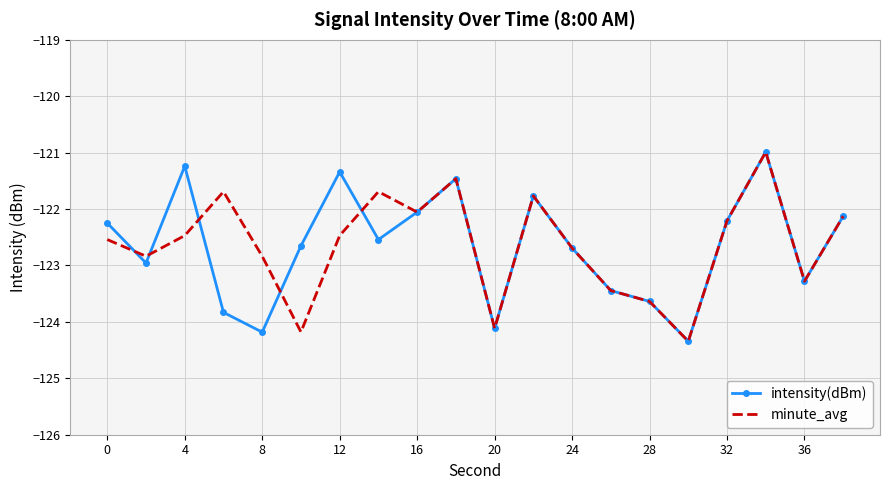

Reading left to right, transcribe all the data shown in this chart.

intensity(dBm): -122.2	-123.0	-121.2	-123.8	-124.2	-122.7	-121.3	-122.5	-122.1	-121.5	-124.1	-121.8	-122.7	-123.4	-123.6	-124.3	-122.2	-121.0	-123.3	-122.1
minute_avg: -122.5	-122.8	-122.5	-121.7	-122.8	-124.2	-122.5	-121.7	-122.1	-121.5	-124.1	-121.8	-122.7	-123.4	-123.6	-124.3	-122.2	-121.0	-123.3	-122.1